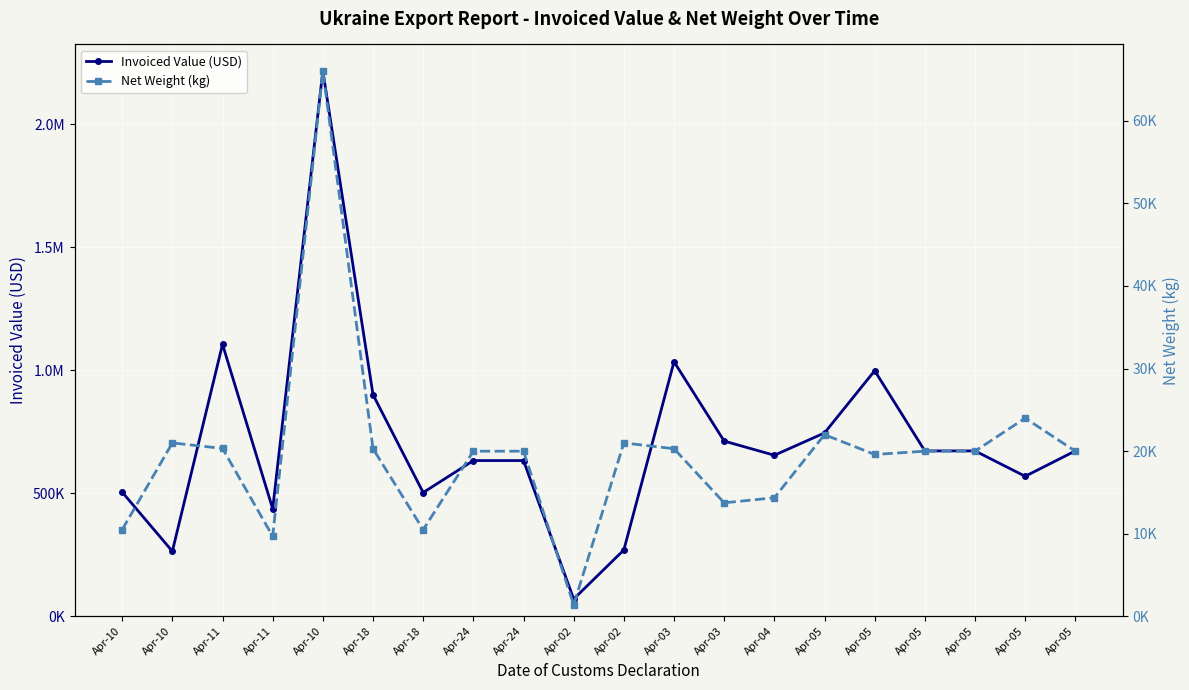

At how many categories does at least one series exceed 1463055?

1